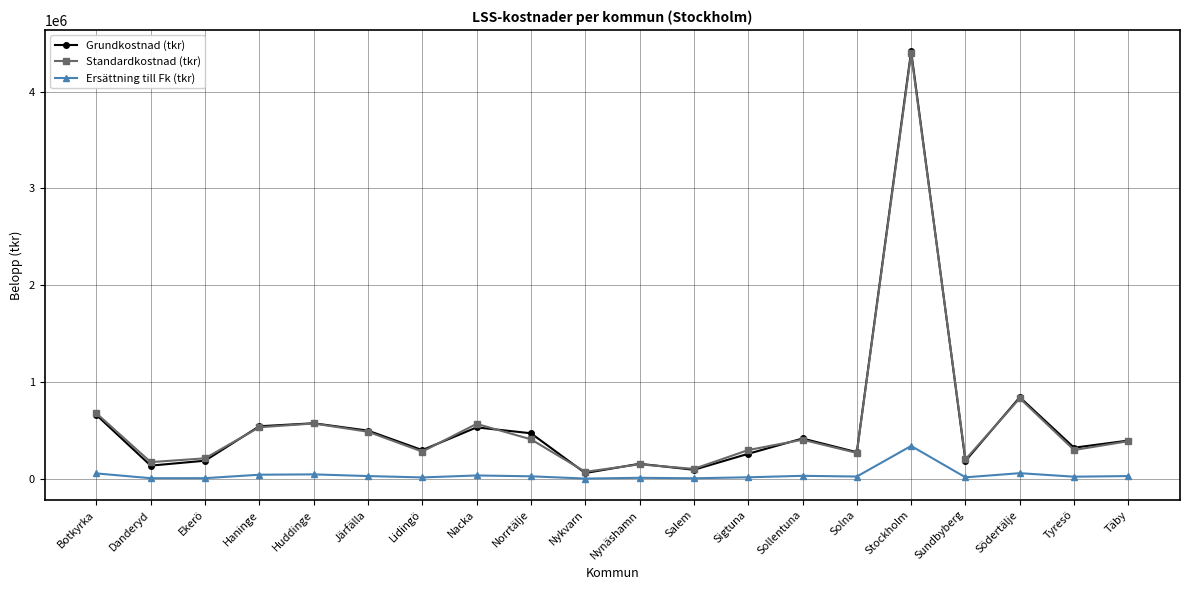

At which category is the sum across all series the highest?

Stockholm